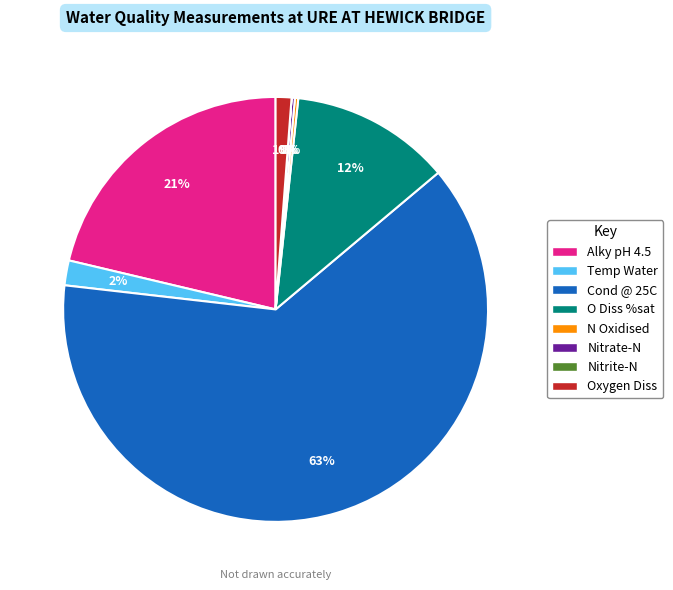

What is the largest slice in the pie chart?

Cond @ 25C